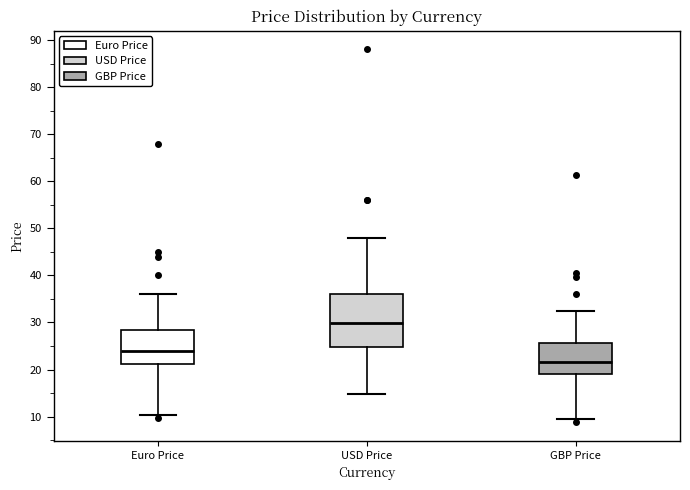

Which box's median line is the highest?

USD Price